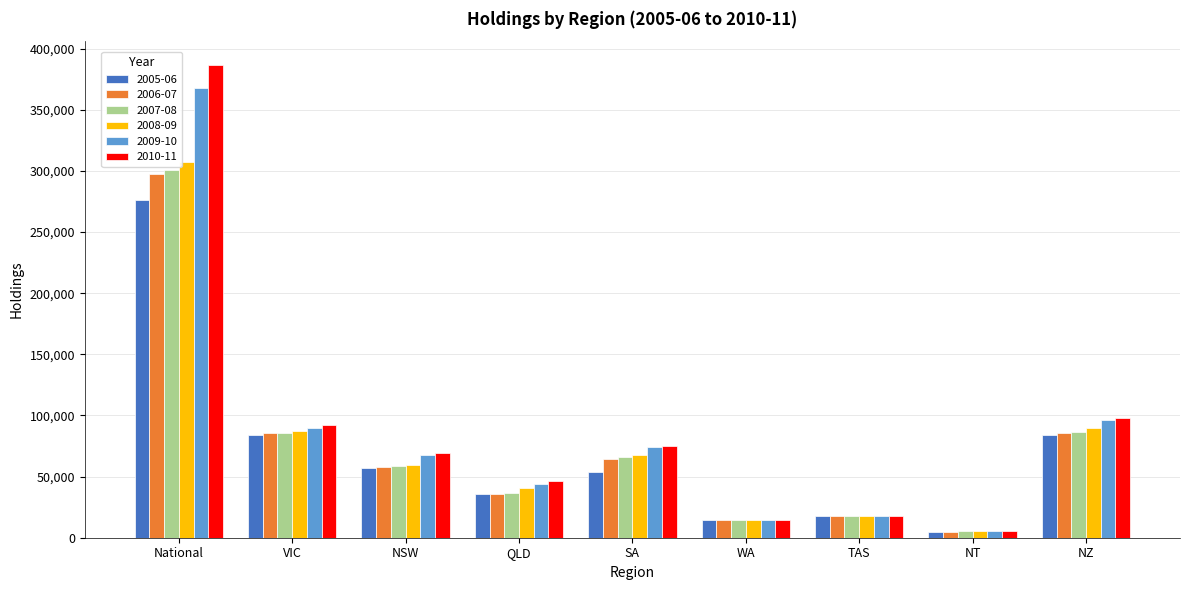

Count the number of data series in this chart.

6